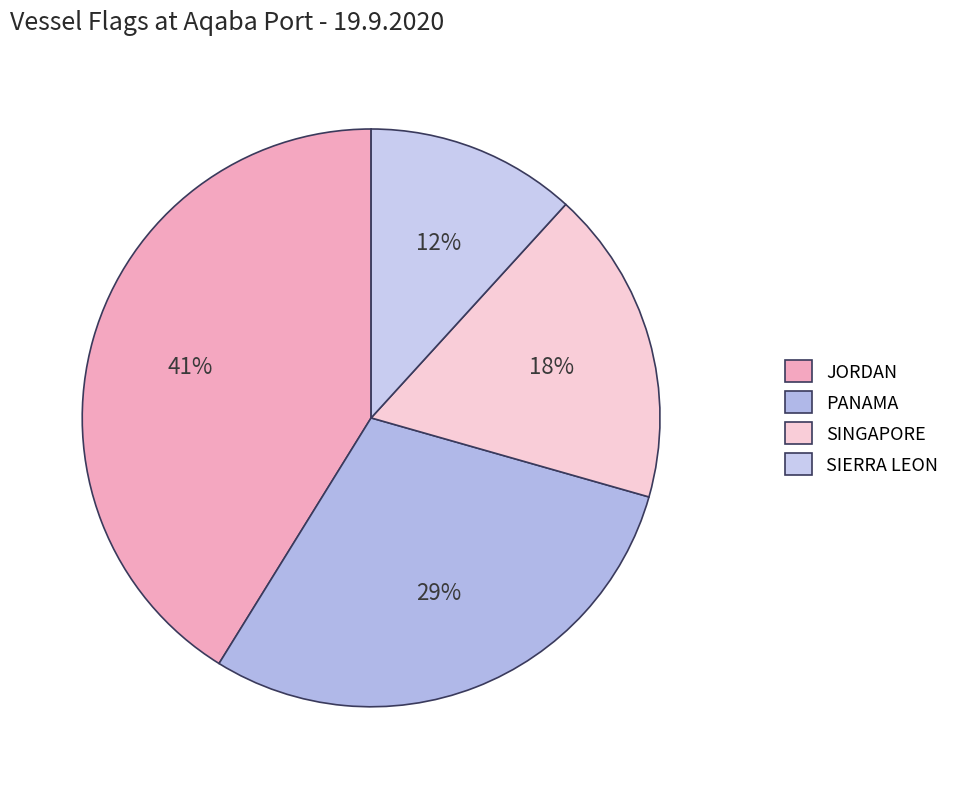

To the nearest percent, what is the average slice percentage?

25%